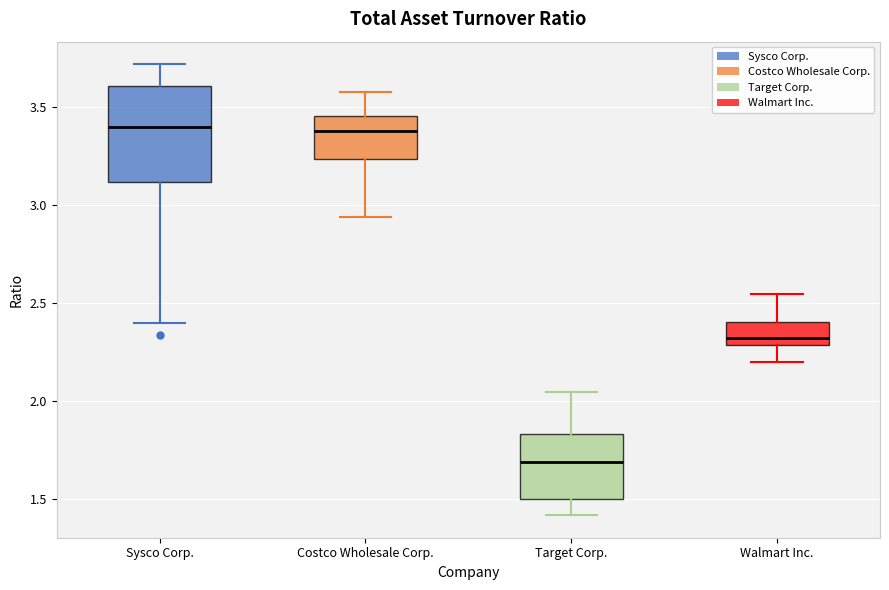

Reading left to right, read every box against the y-axis: the position of its median line, the range the box covers, and the ends of its whiskers. The values are not printed on the chart, so give them approximately, as read against the axis.

Sysco Corp.: median 3.40, box 3.10 to 3.60, whiskers 2.40 to 3.70
Costco Wholesale Corp.: median 3.40, box 3.25 to 3.45, whiskers 2.95 to 3.60
Target Corp.: median 1.70, box 1.50 to 1.85, whiskers 1.40 to 2.05
Walmart Inc.: median 2.35, box 2.30 to 2.40, whiskers 2.20 to 2.55